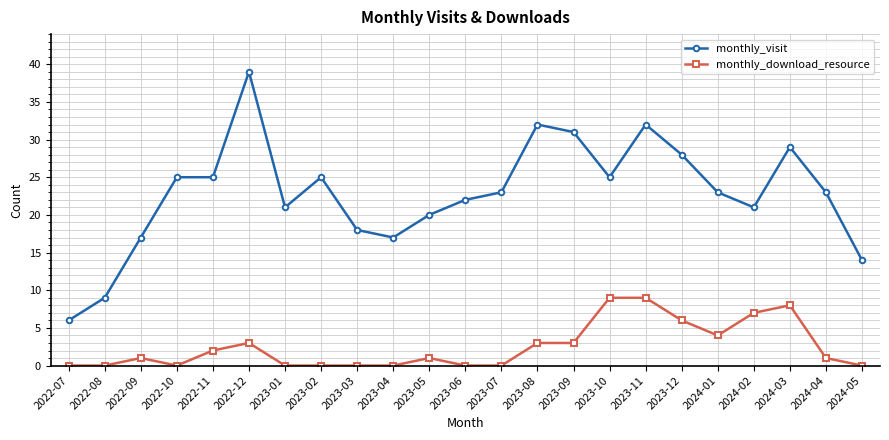

What is the total value across all series at 2022-11?

27